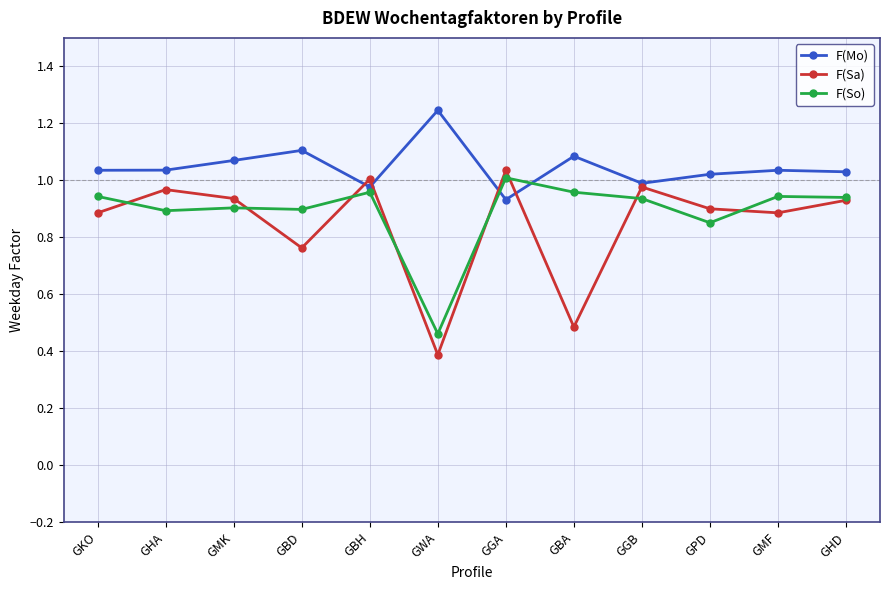

The F(So) series shows 1.4 at GBH. True or false?

False